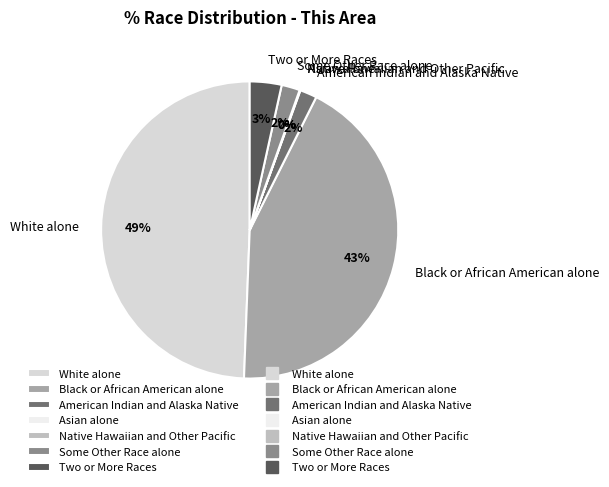

Is it true that White alone is 59% of the pie?

False